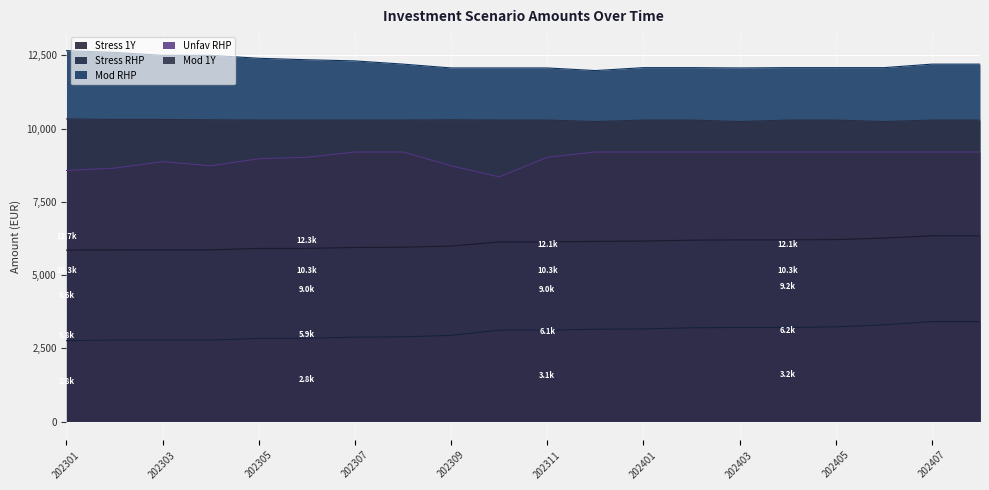

What is the approximate value of Stress 1Y at 202403?

6200